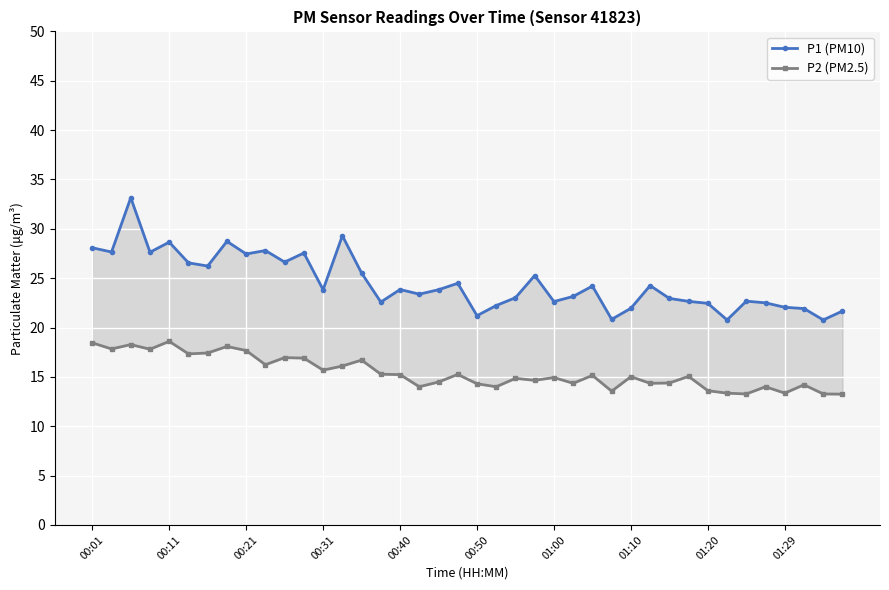

What is the lowest value of the P1 (PM10) series?

20.8